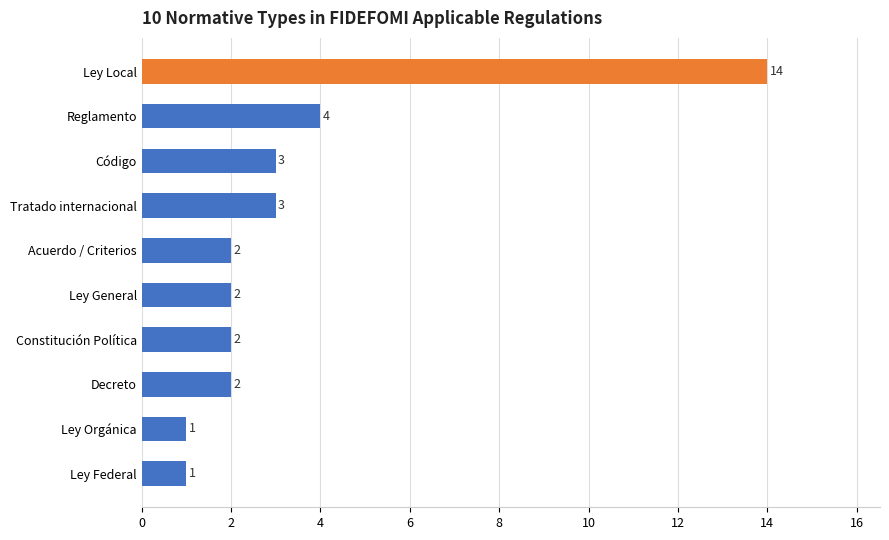

Where is the data nearest to the value 7?

Reglamento